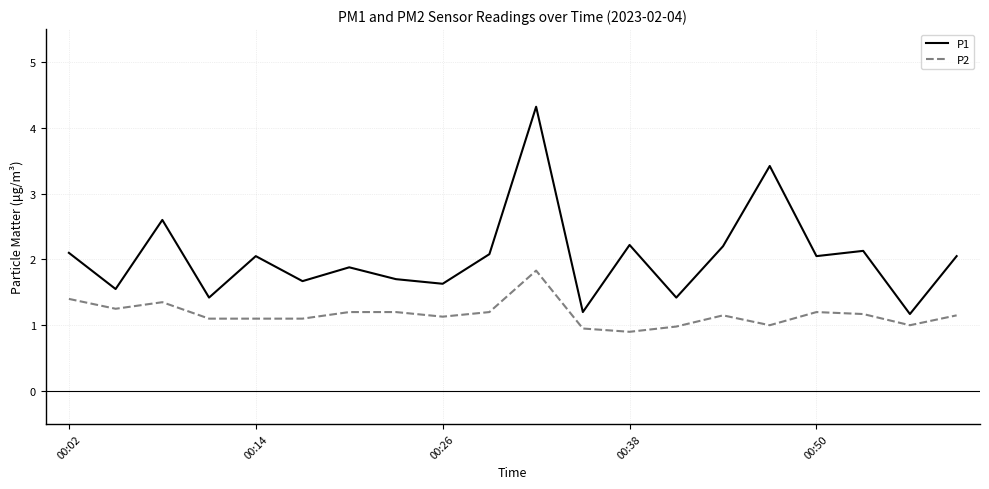

What is the difference between the maximum and minimum values in the P2 series?

0.9